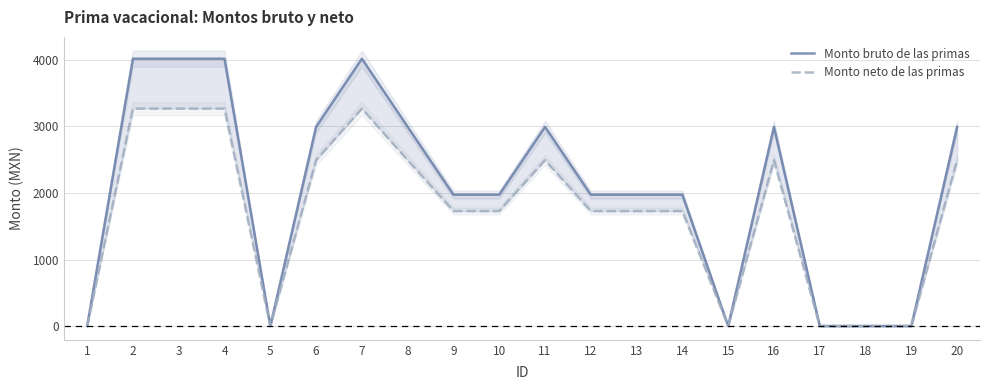

True or false: Monto neto de las primas and Monto bruto de las primas intersect in this chart.

False